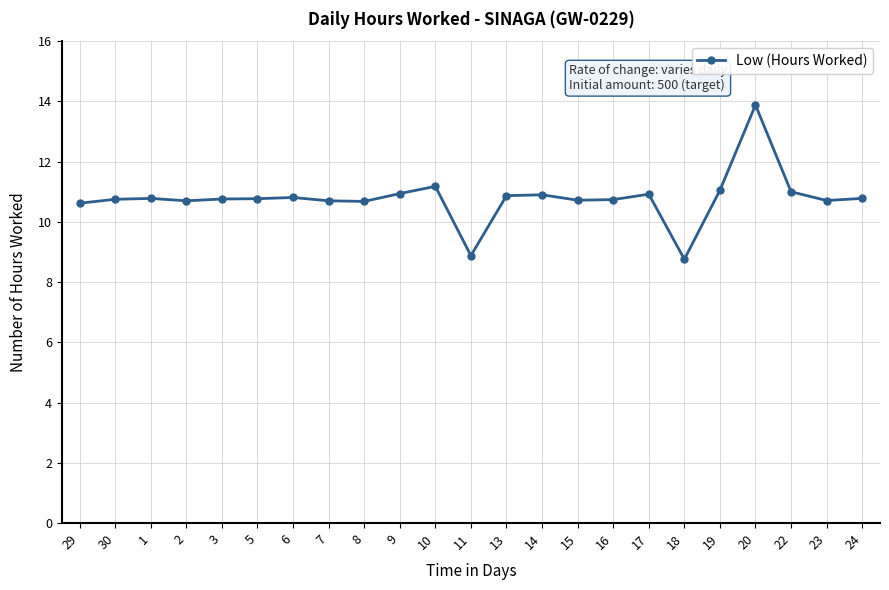

What is the sum of the values at 10 and 22?

22.2